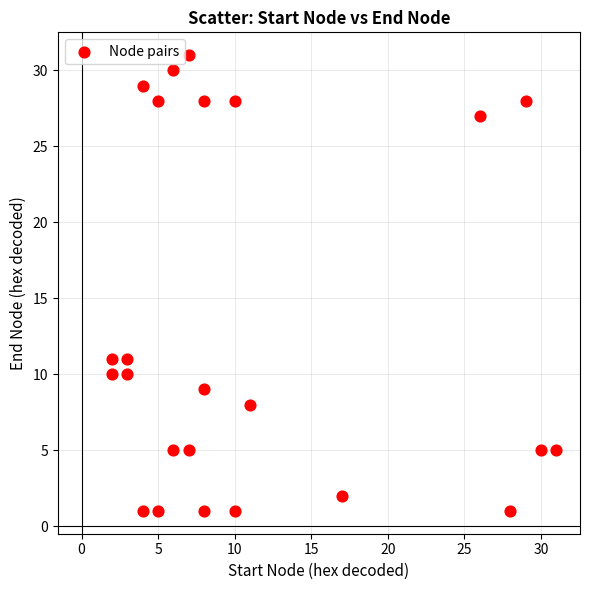

What is the range of Y values (max minus min)?

30